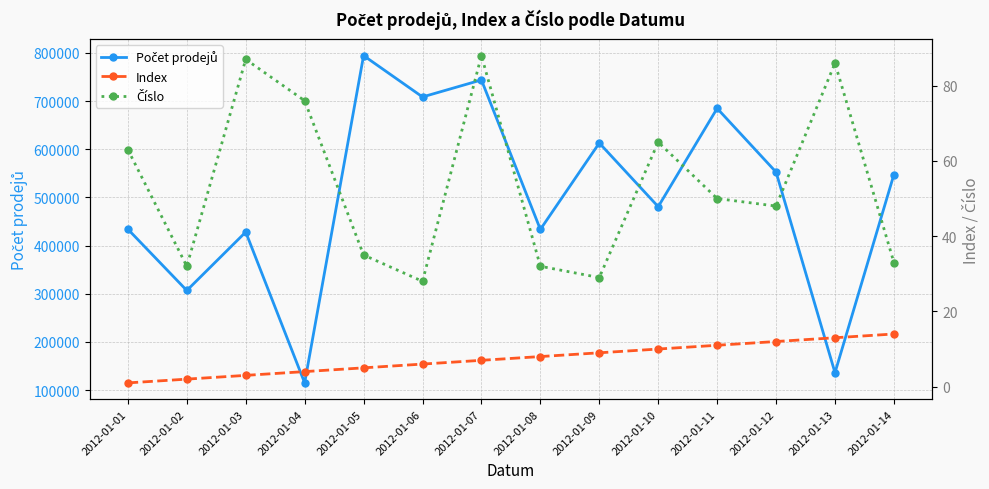

What is the lowest value of the Index series?

1